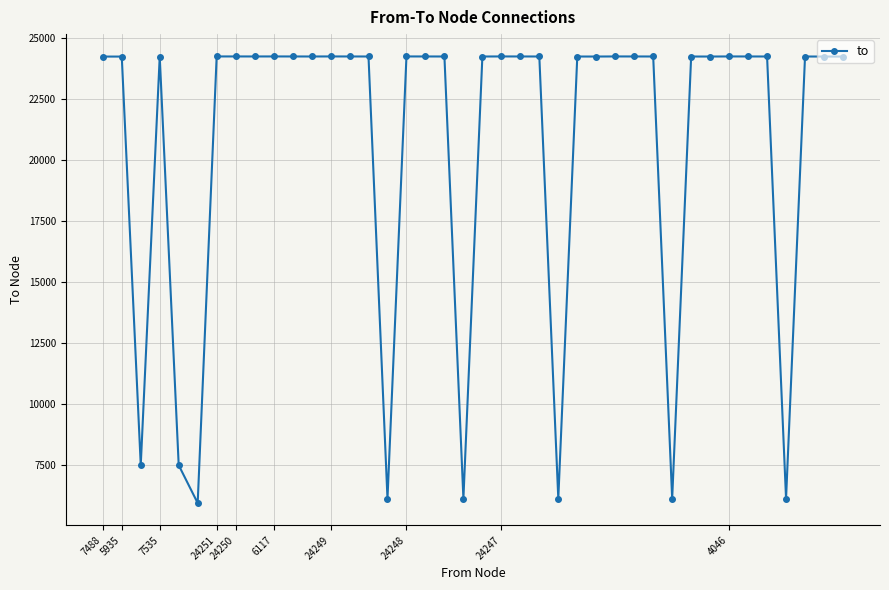

What is the value of the 38th point from the left?

24249